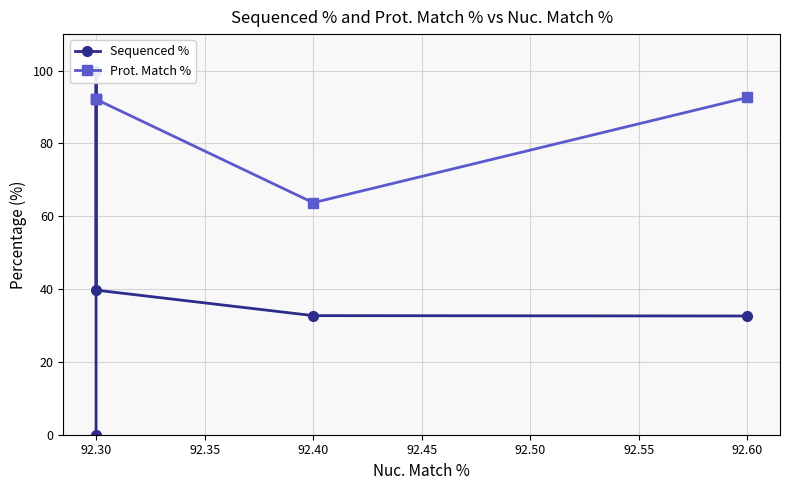

What are all the series names shown in the legend?

Sequenced %, Prot. Match %